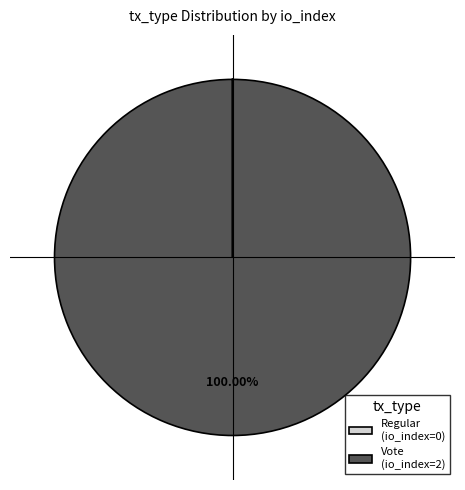

Is there a majority slice in this chart?

Yes